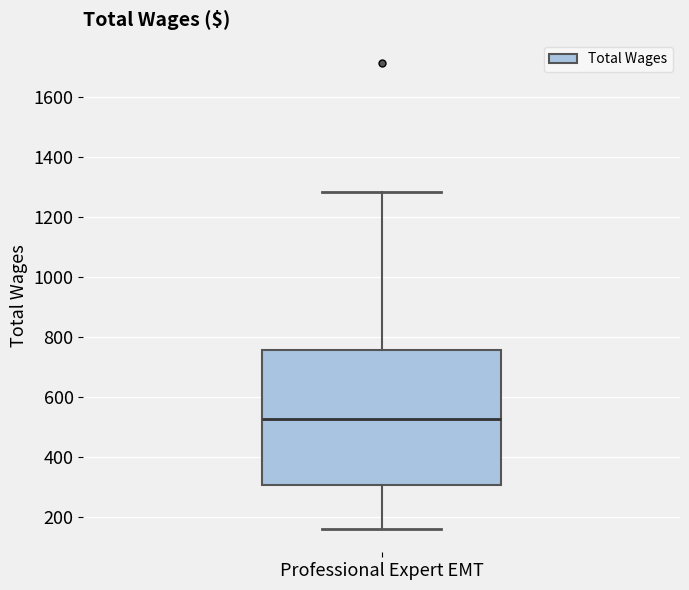

Read this box plot against the y-axis: the position of the median line, the range covered by the box, and the ends of both whiskers. The values are not printed on the chart, so give them approximately, as read against the axis.

median 520, box 300 to 760, whiskers 160 to 1280